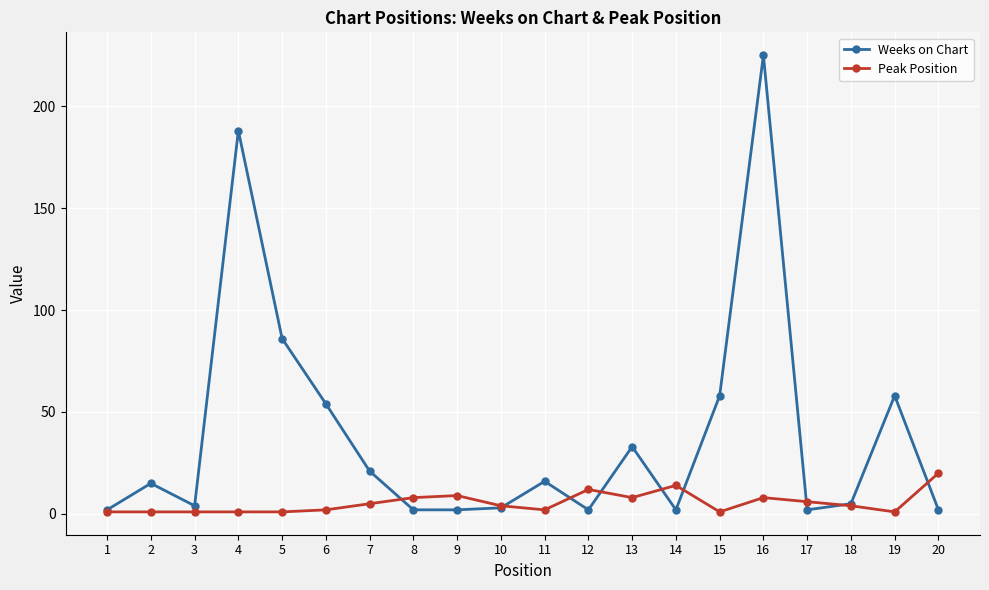

Which category has the highest value in the Weeks on Chart series?

16